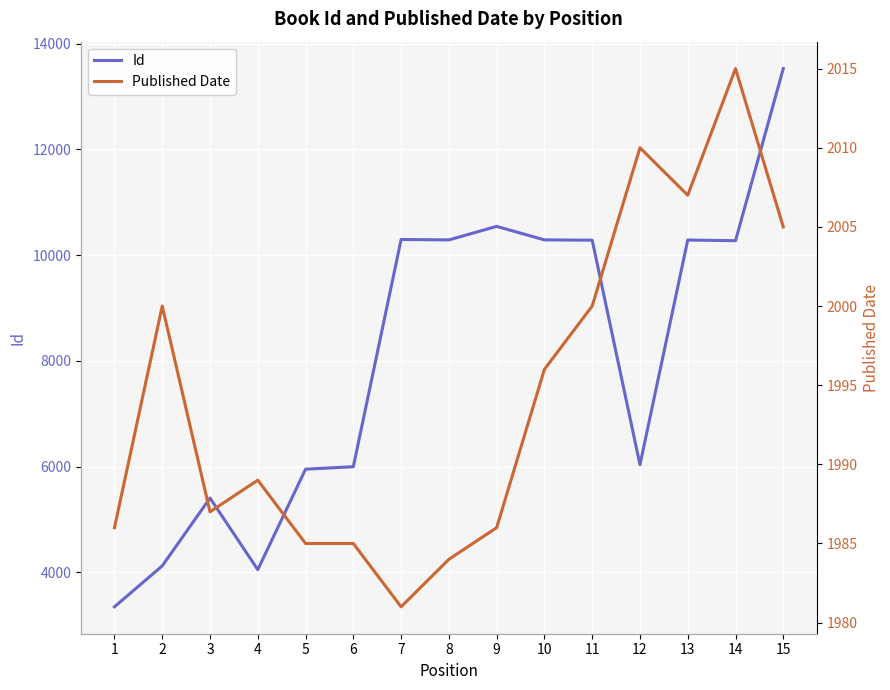

List the series in order of their overall mean, highest first.

Id, Published Date